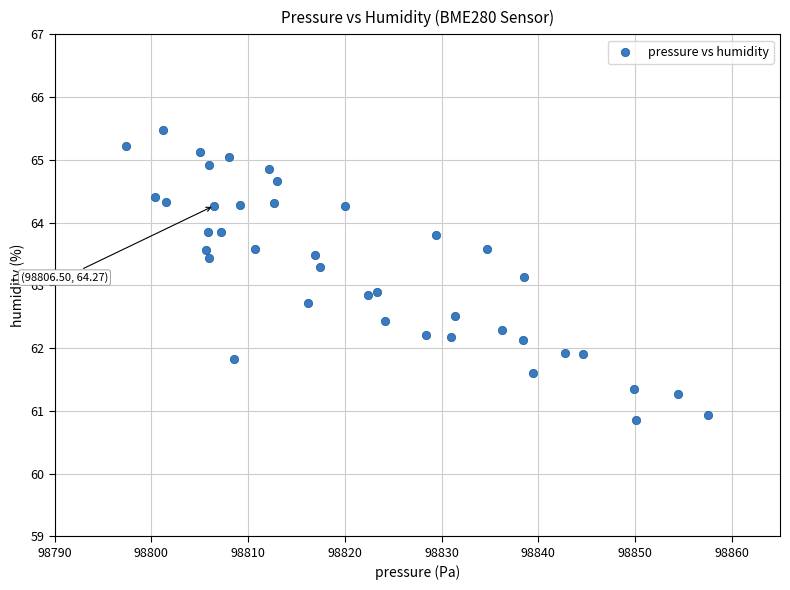

What is the range of X values (max minus min)?

60.2